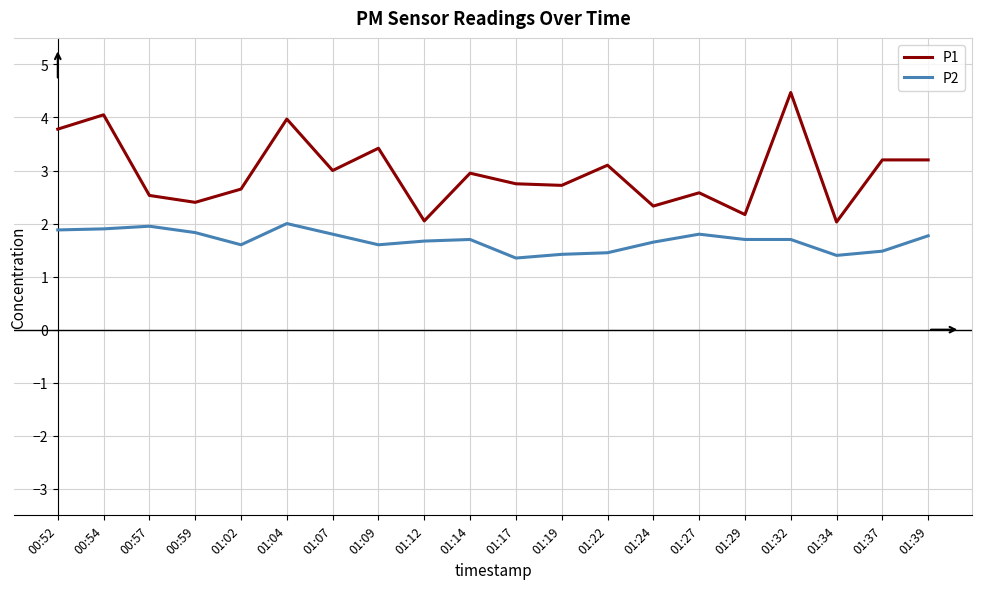

List the series in order of their peak value, lowest first.

P2, P1